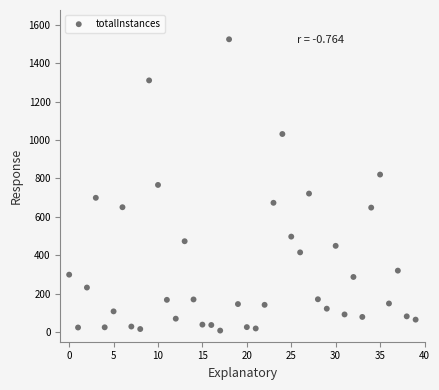

What is the range of Y values (max minus min)?

1516